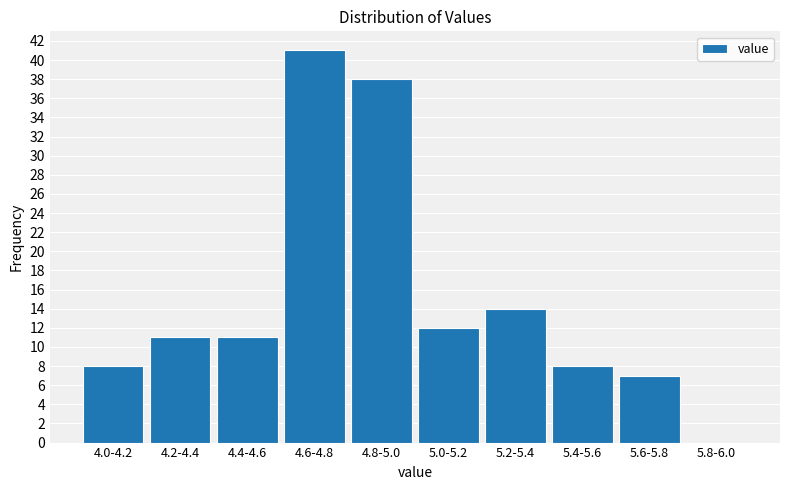

Reading right to left, list all the values displayed in this chart.

5.8-6.0=0	5.6-5.8=7	5.4-5.6=8	5.2-5.4=14	5.0-5.2=12	4.8-5.0=38	4.6-4.8=41	4.4-4.6=11	4.2-4.4=11	4.0-4.2=8